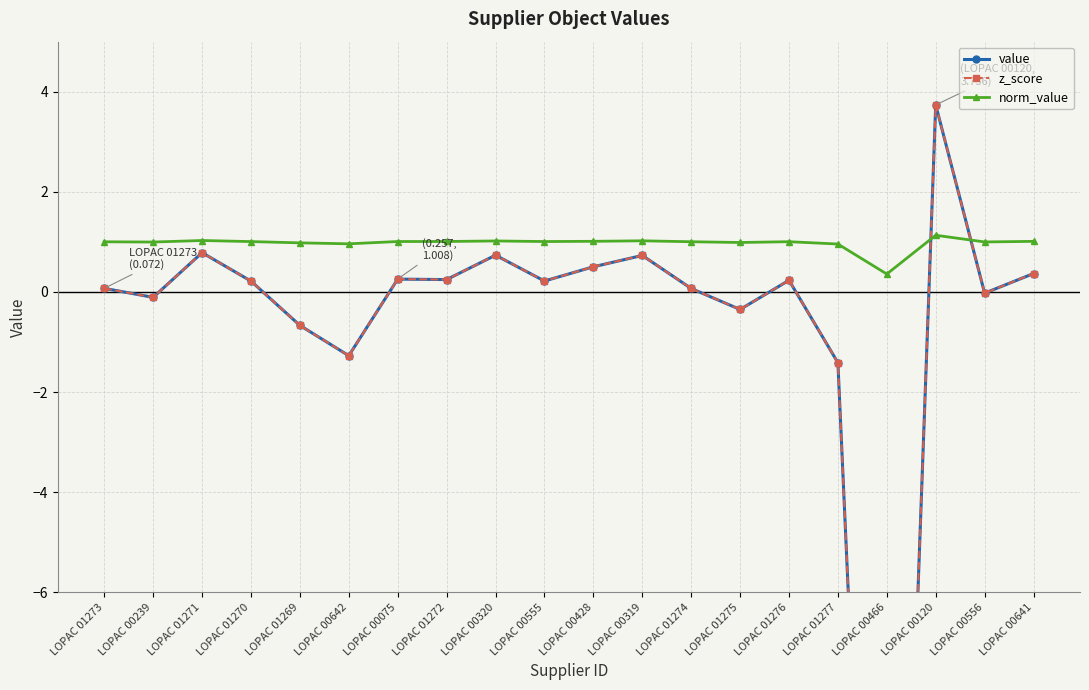

The value of z_score at LOPAC 01276 is 0.1. True or false?

False